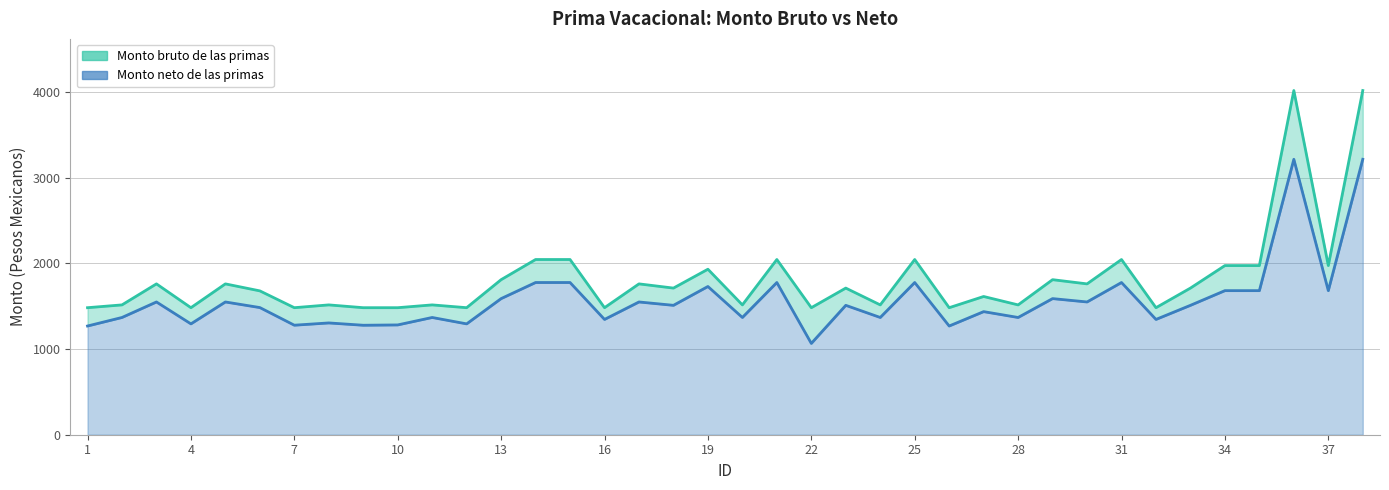

What is the average value of the Monto bruto de las primas series?

1819.9